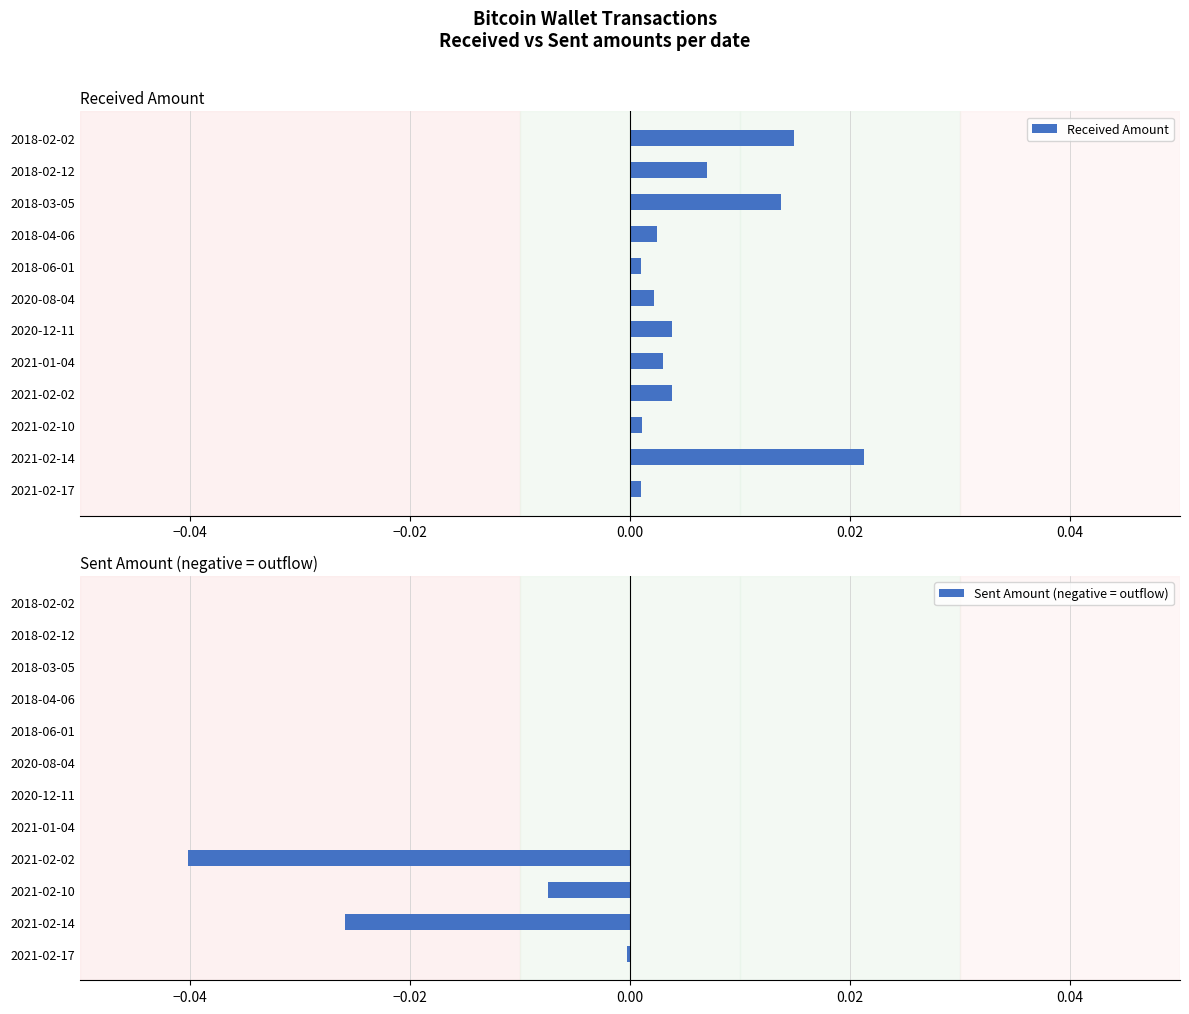

How many data points in Sent Amount (negative = outflow) are less than 0?

4